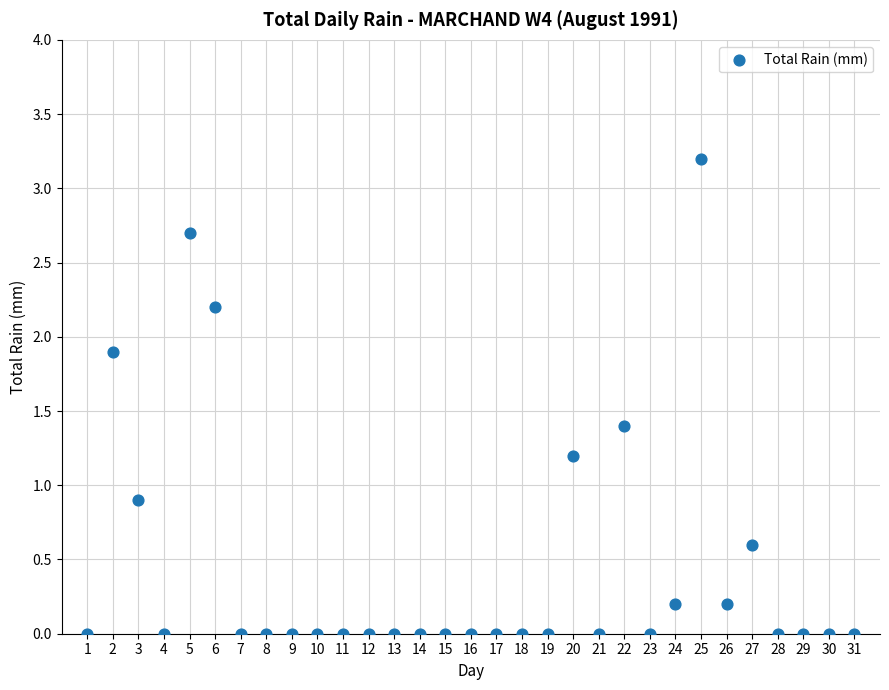

What Y value in the scatter plot is closest to 1?

0.9